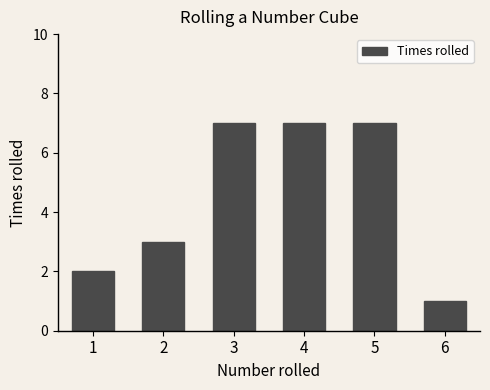

Reading right to left, extract all data points from this chart.

1	7	7	7	3	2